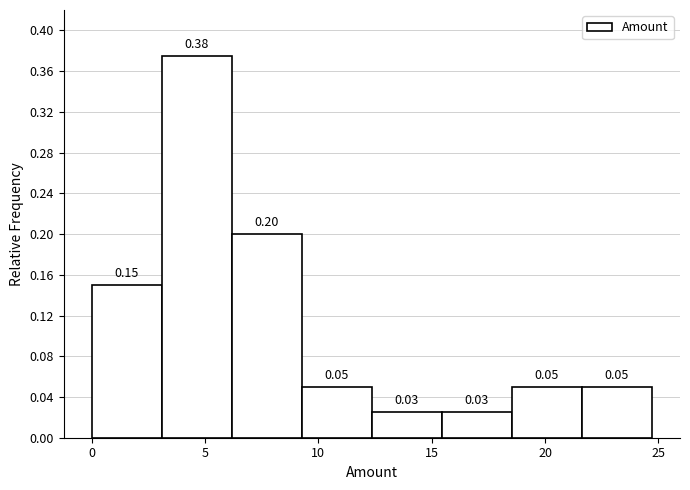

Which range on the x-axis has the tallest bar?

3.0 to 6.0